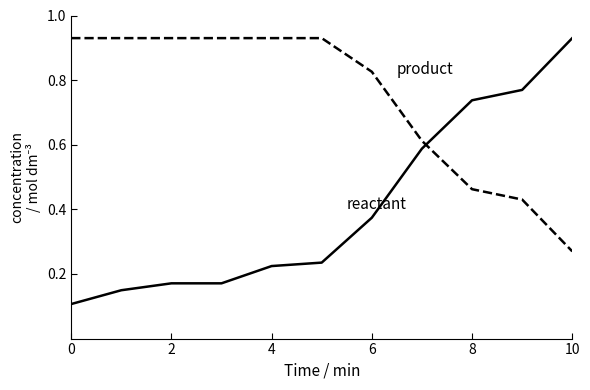

How many lines are shown in the chart?

2